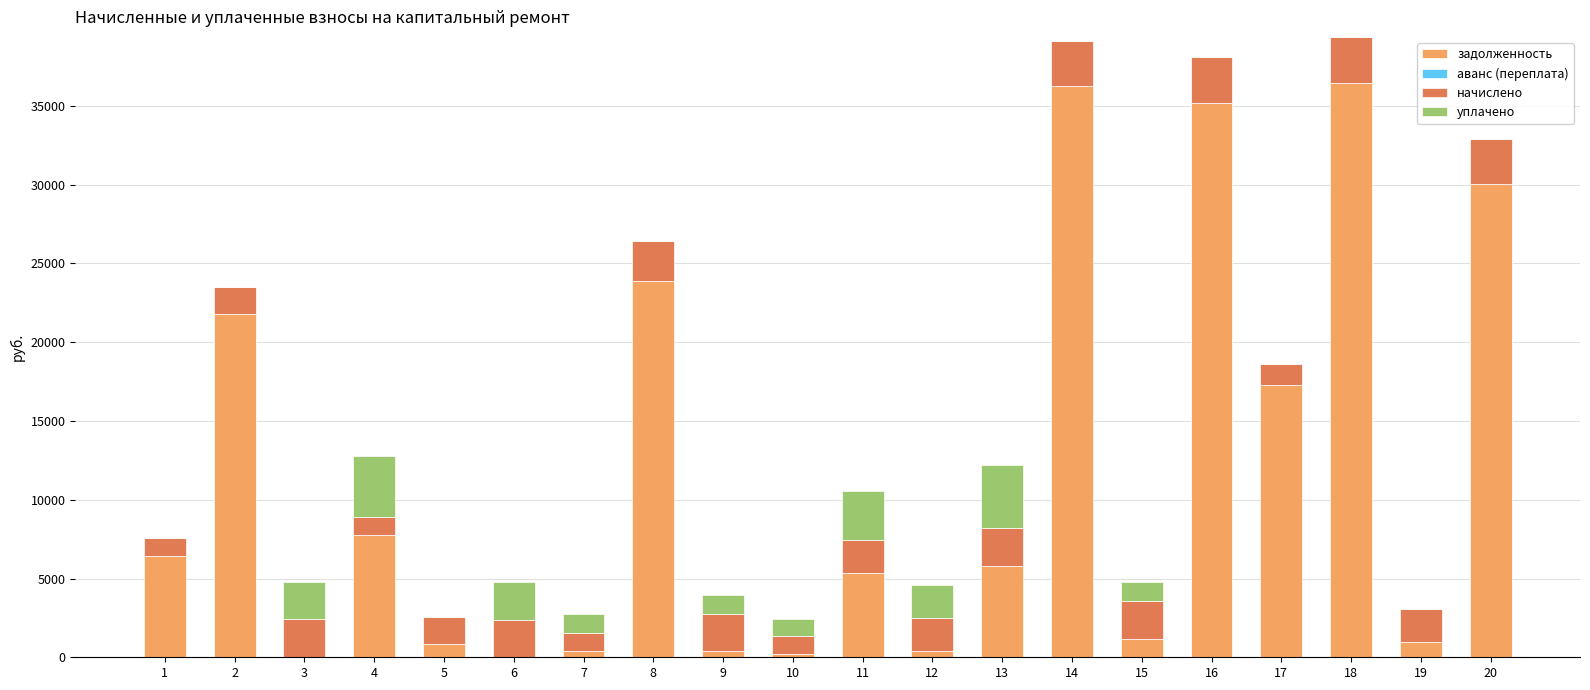

The value of задолженность at 4 is 7759.5. True or false?

True